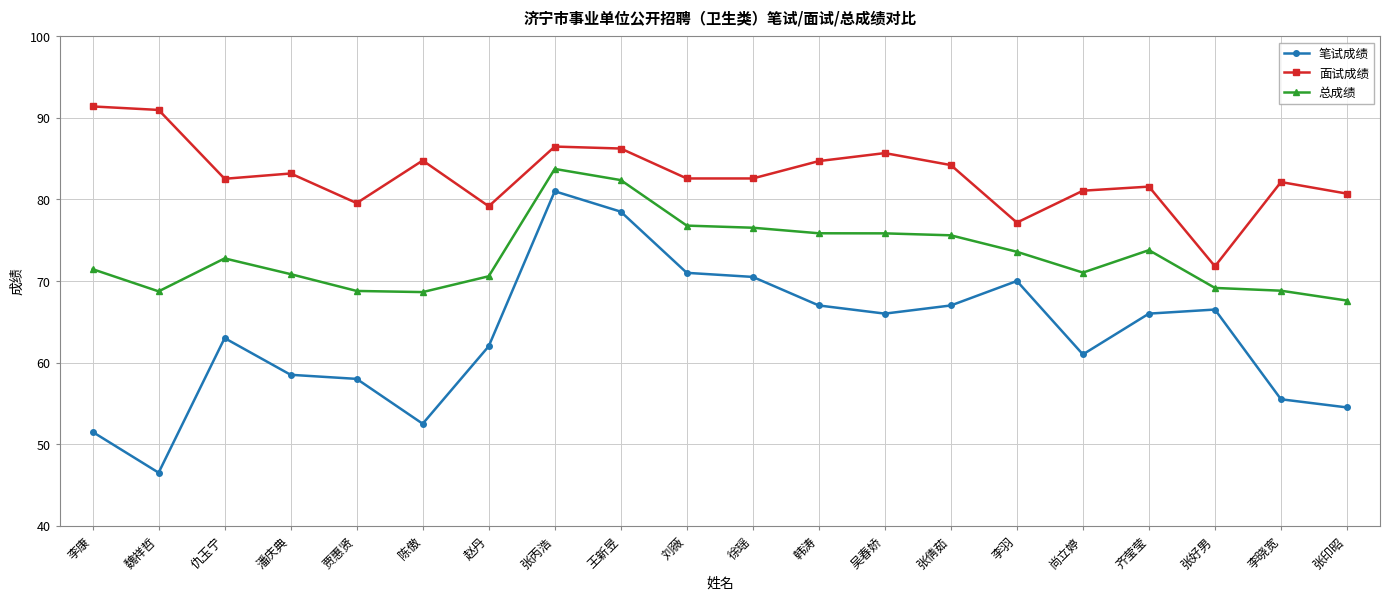

What is the difference between the 总成绩 values at 张丙浩 and 赵丹?

13.2